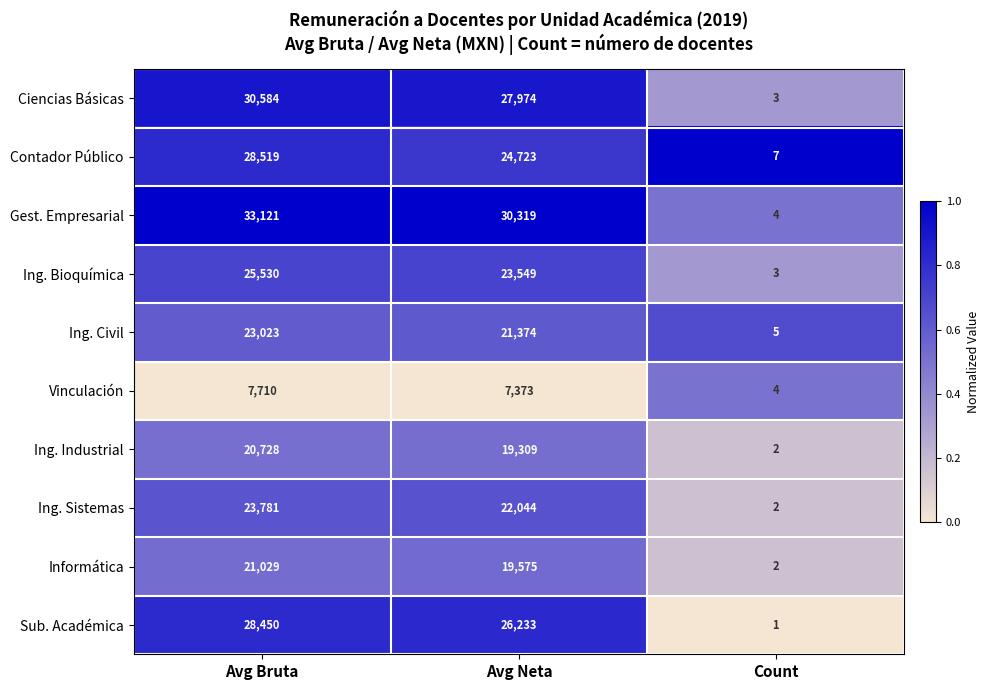

How many distinct data groups are displayed?

10